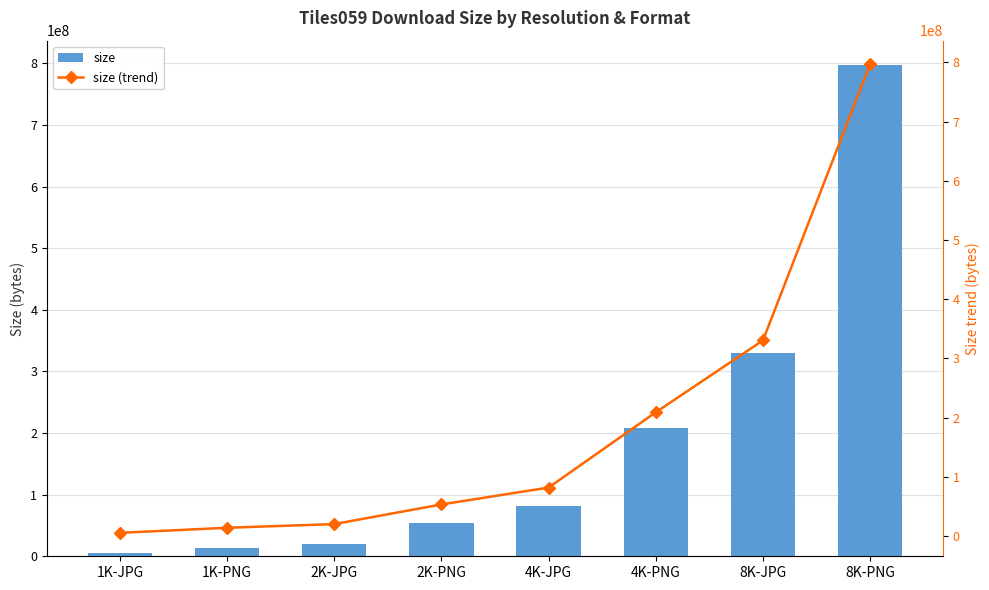

What are all the series names shown in the legend?

size, size (trend)